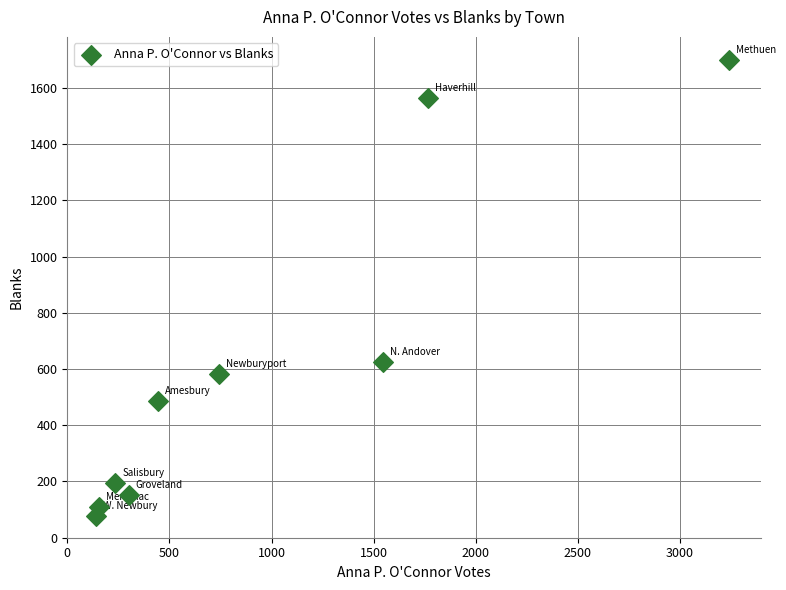

What is the range of Y values (max minus min)?

1624